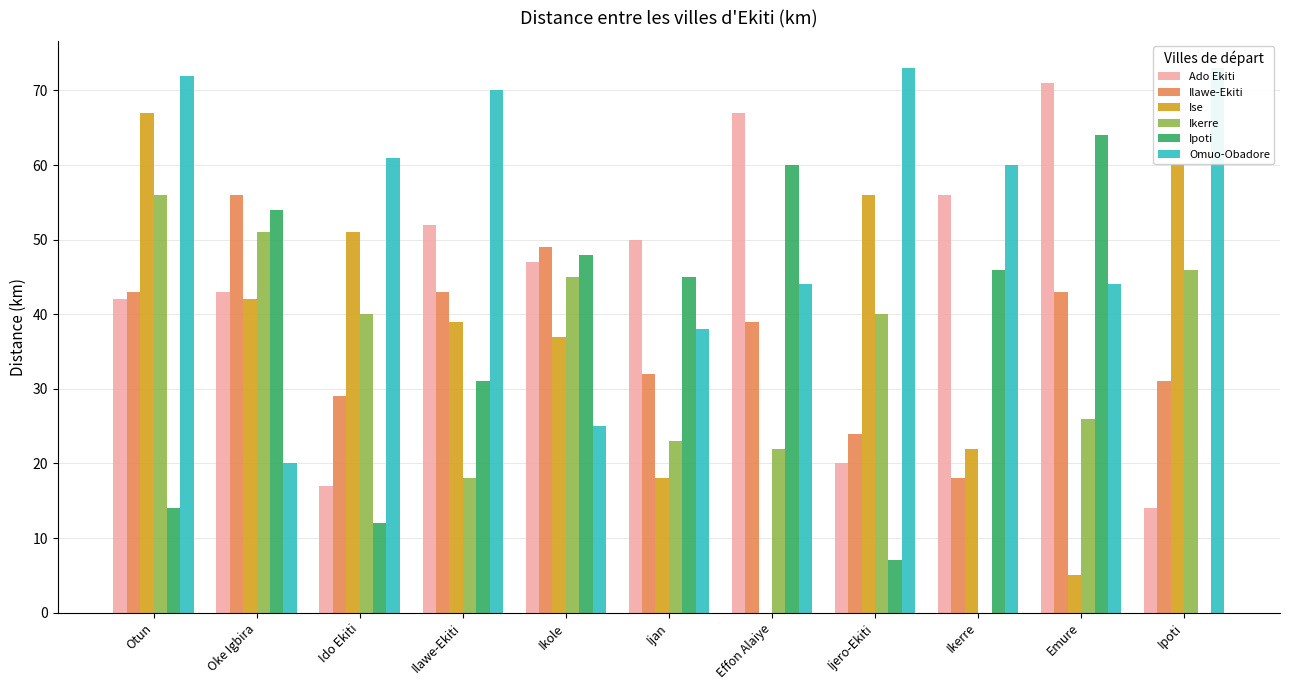

True or false: Ado Ekiti has a value of 17 at Ido Ekiti.

True